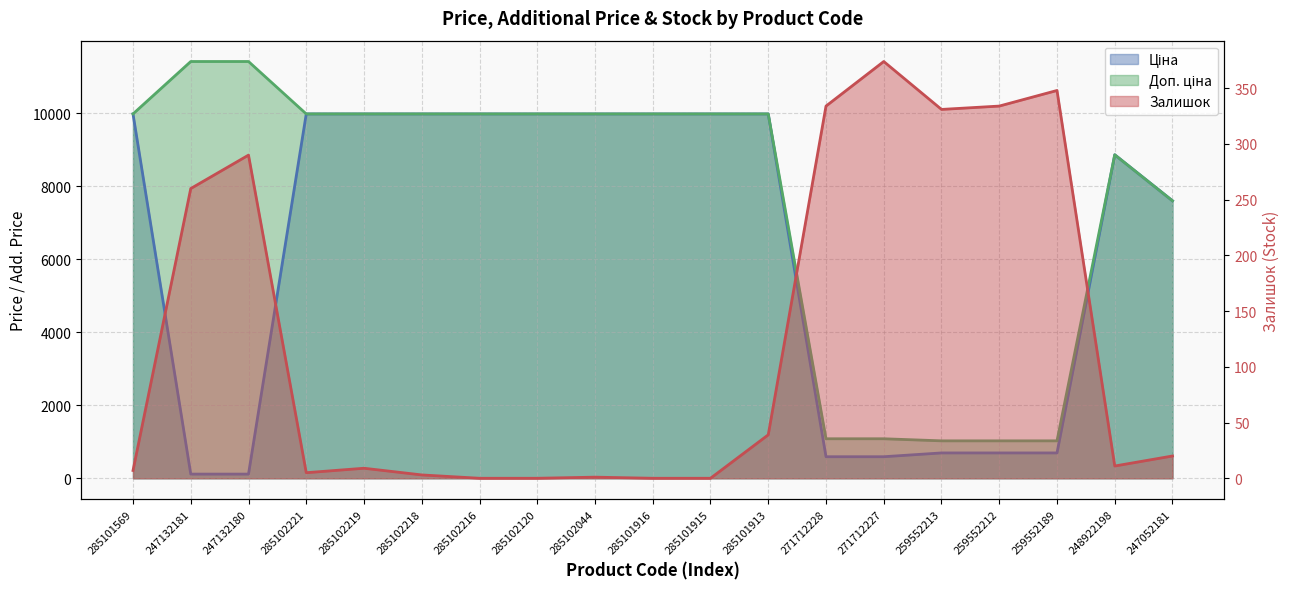

The Ціна series shows 9975.0 at 285101916. True or false?

True